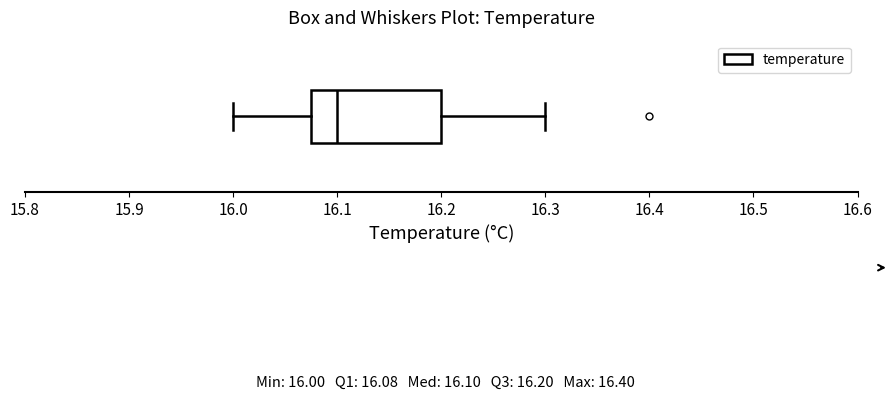

Transcribe this box plot: give where the median line is, the range the box spans, and where the two whiskers end, as read against the x-axis. The values are not printed on the chart, so give them approximately, as read against the axis.

median 16.10, box 16.08 to 16.20, whiskers 16.00 to 16.30